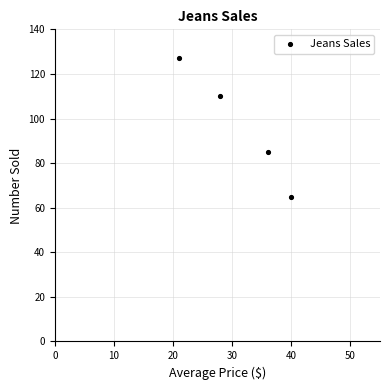

What is the range of X values (max minus min)?

19